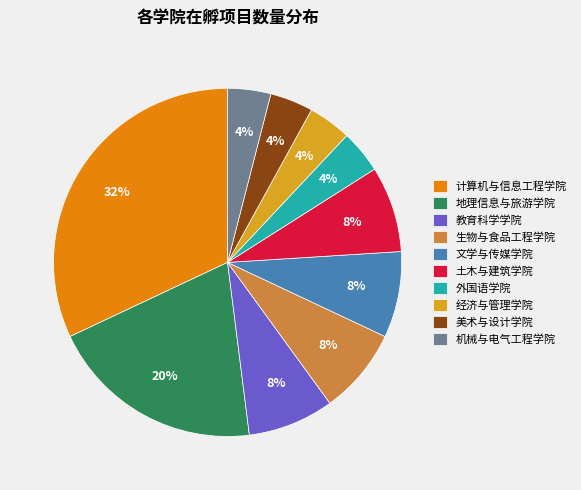

Approximately how many times larger is the value at 计算机与信息工程学院 compared to 文学与传媒学院?

4.0